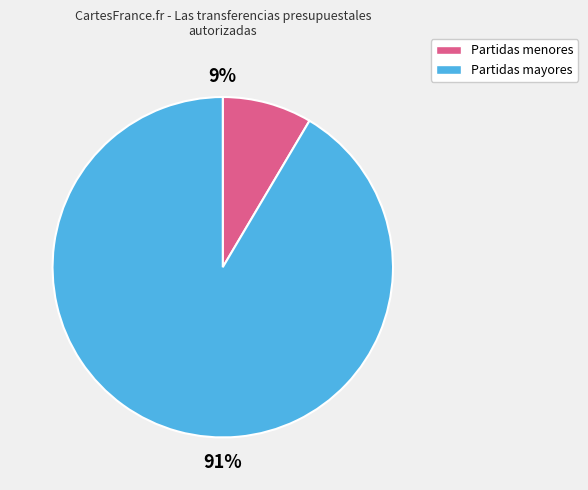

To the nearest percent, what is the average slice percentage?

50%